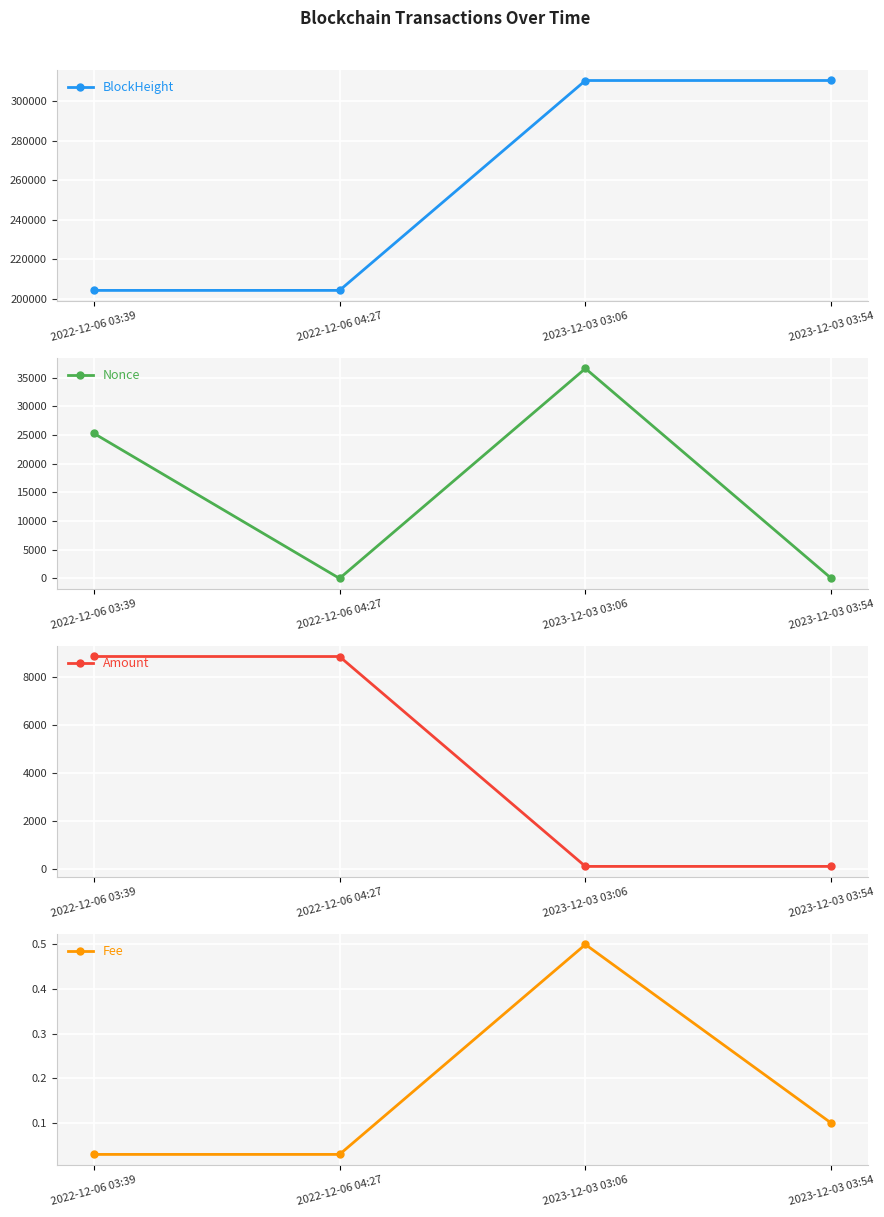

Where does the Amount series first go above 8853?

2022-12-06 03:39